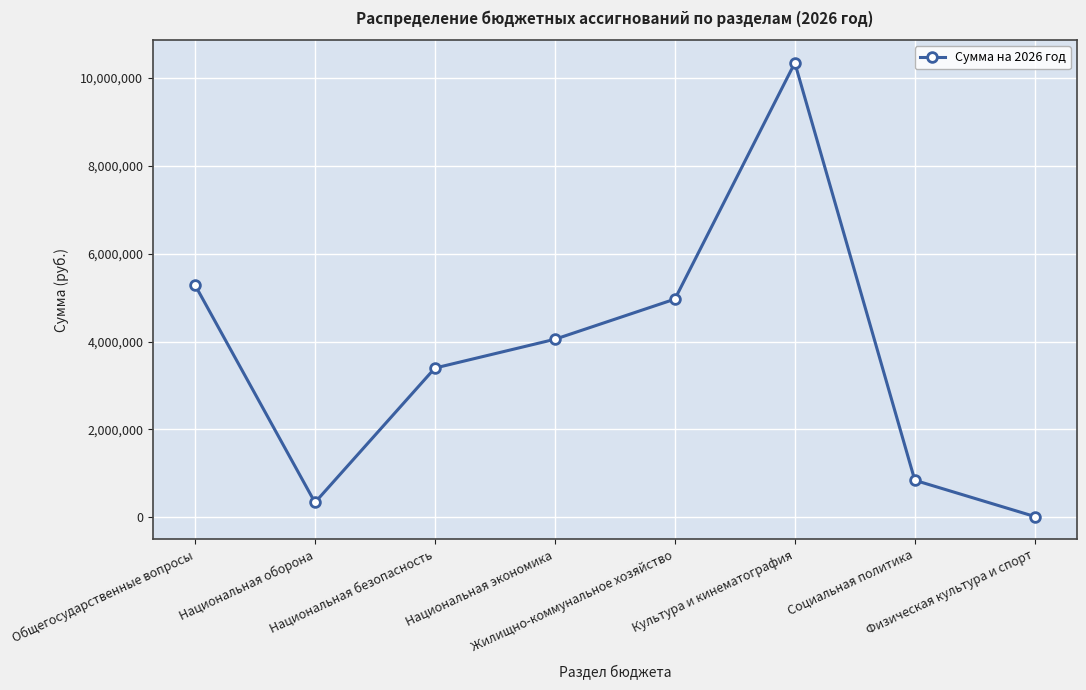

What is the sum of the values at Общегосударственные вопросы and Жилищно-коммунальное хозяйство?

10251654.3